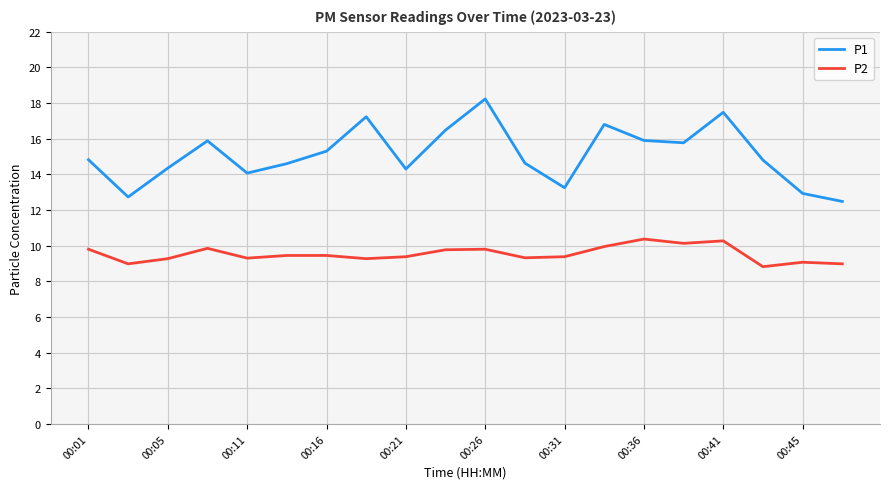

Which series has the largest total across all categories?

P1